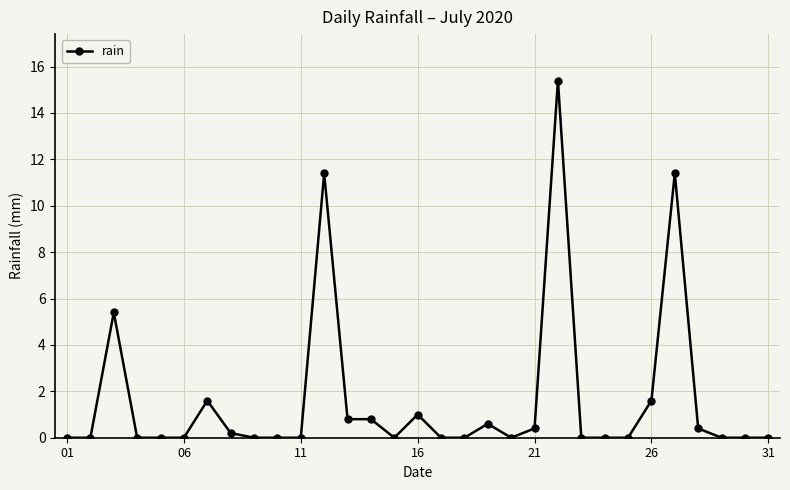

What is the maximum value shown in the chart?

15.4